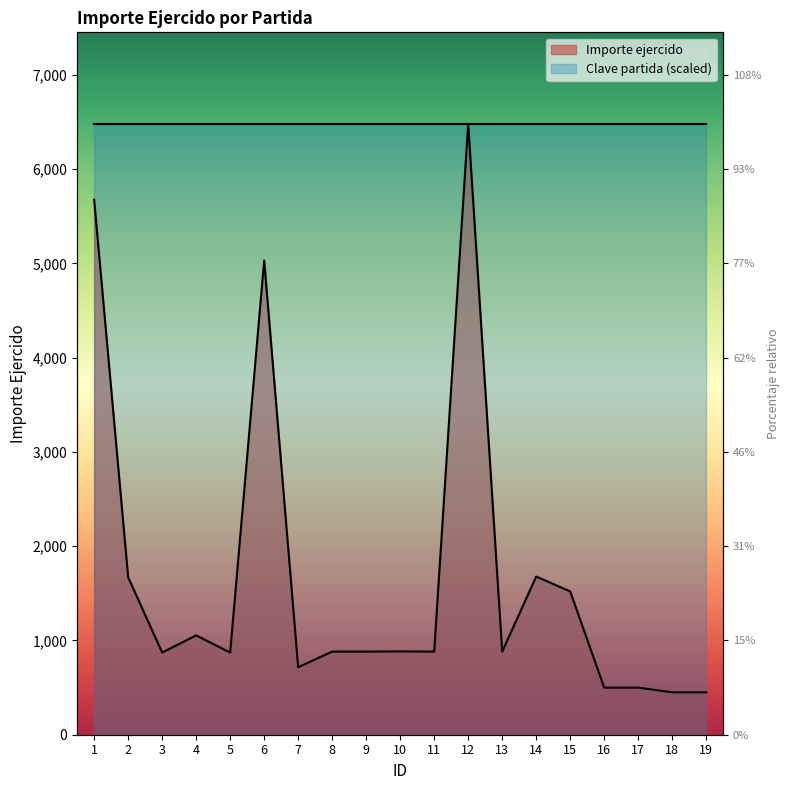

How many data points does each series have?

19